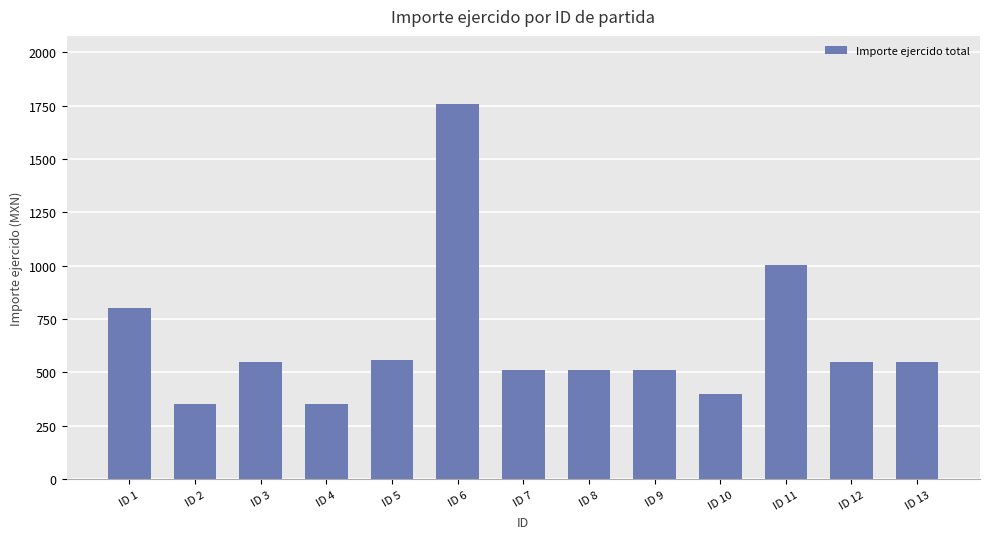

What is the value of the 13th bar from the left?

550.0